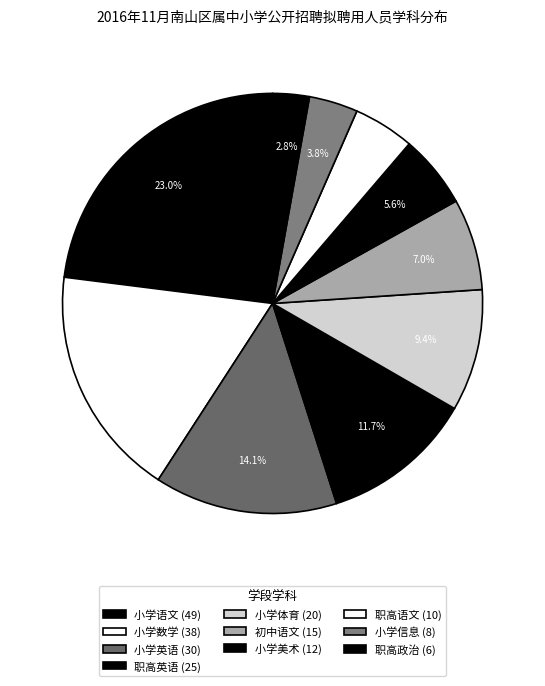

How many slices are in this pie chart?

10